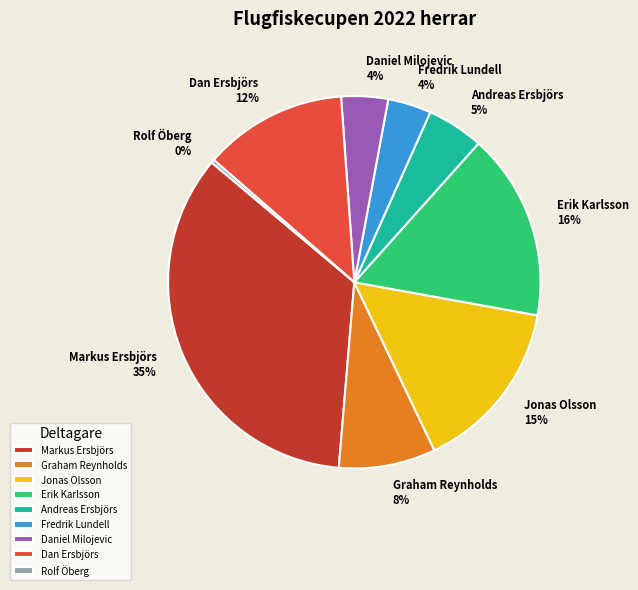

To the nearest percent, what is the average slice percentage?

11%